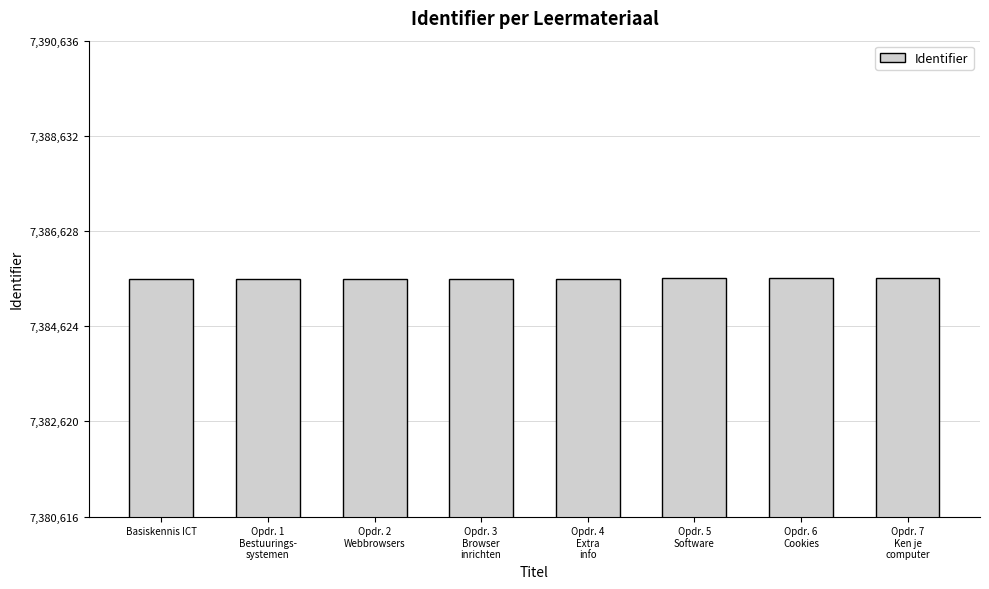

How many values are below 7385625?

4